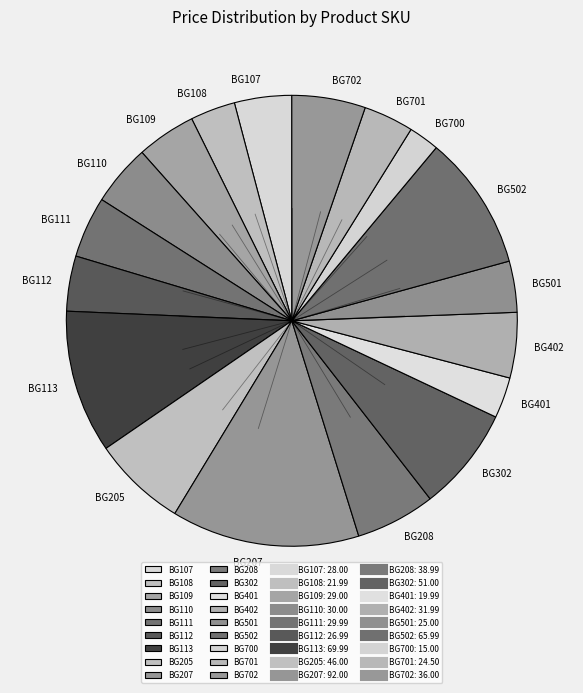

Is BG700 the majority of the pie?

No